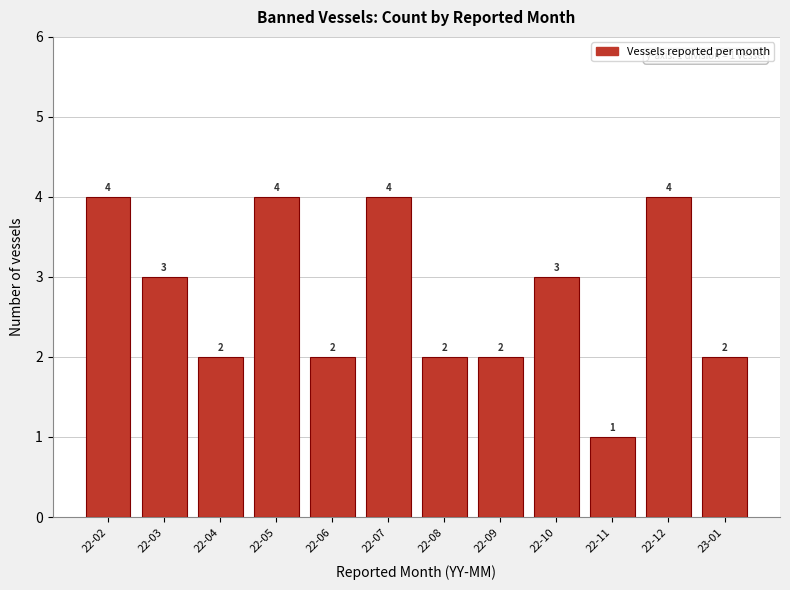

Reading left to right, transcribe all the data shown in this chart.

4	3	2	4	2	4	2	2	3	1	4	2